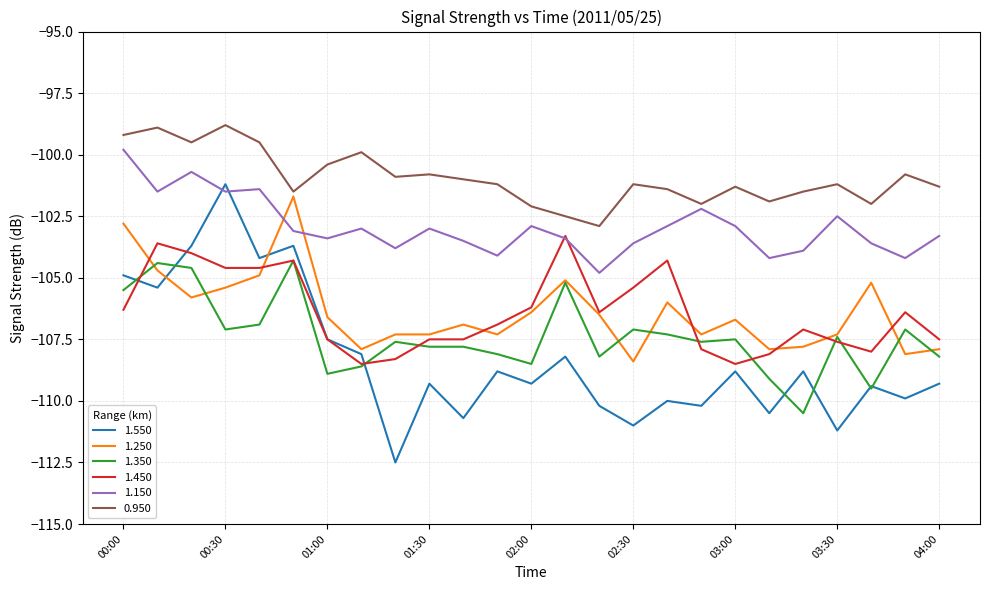

Which series has the widest spread of values?

1.550